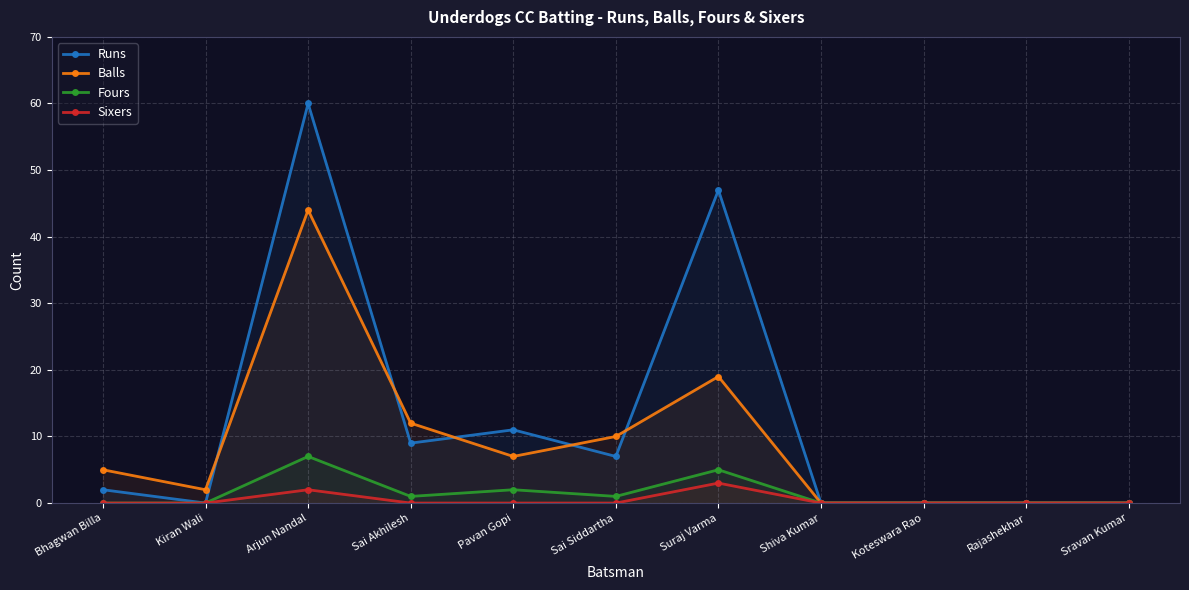

What is the difference between the maximum and second lowest values in the Runs series?

60